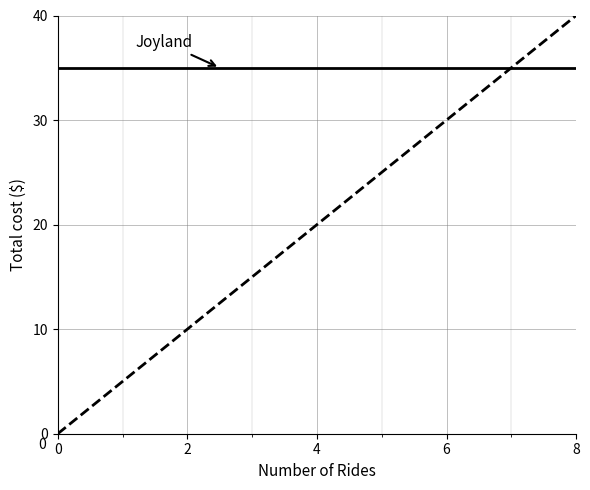

Which category has the highest value across all series?

8